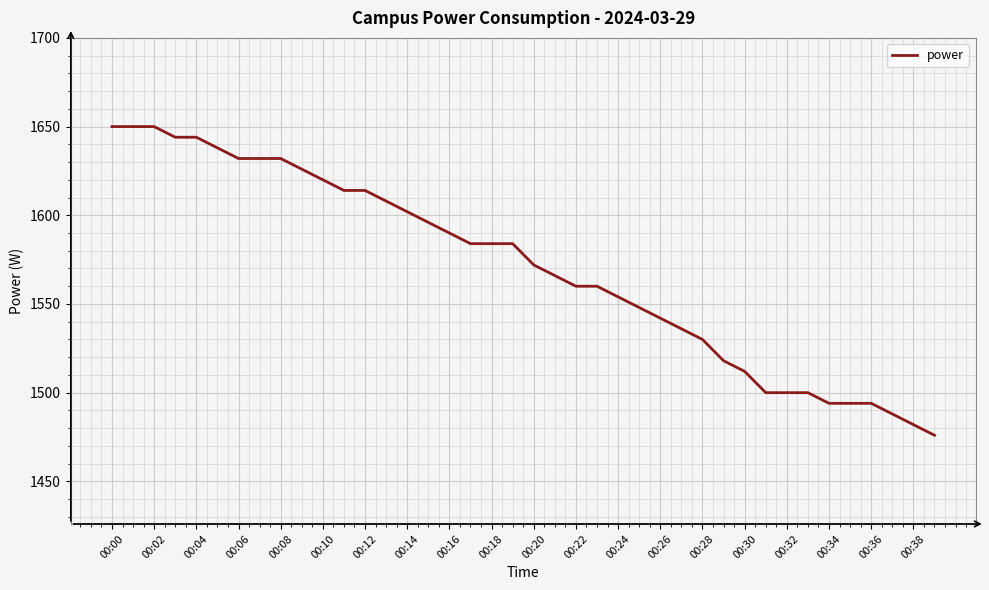

What is the difference between the maximum and second lowest values?

168